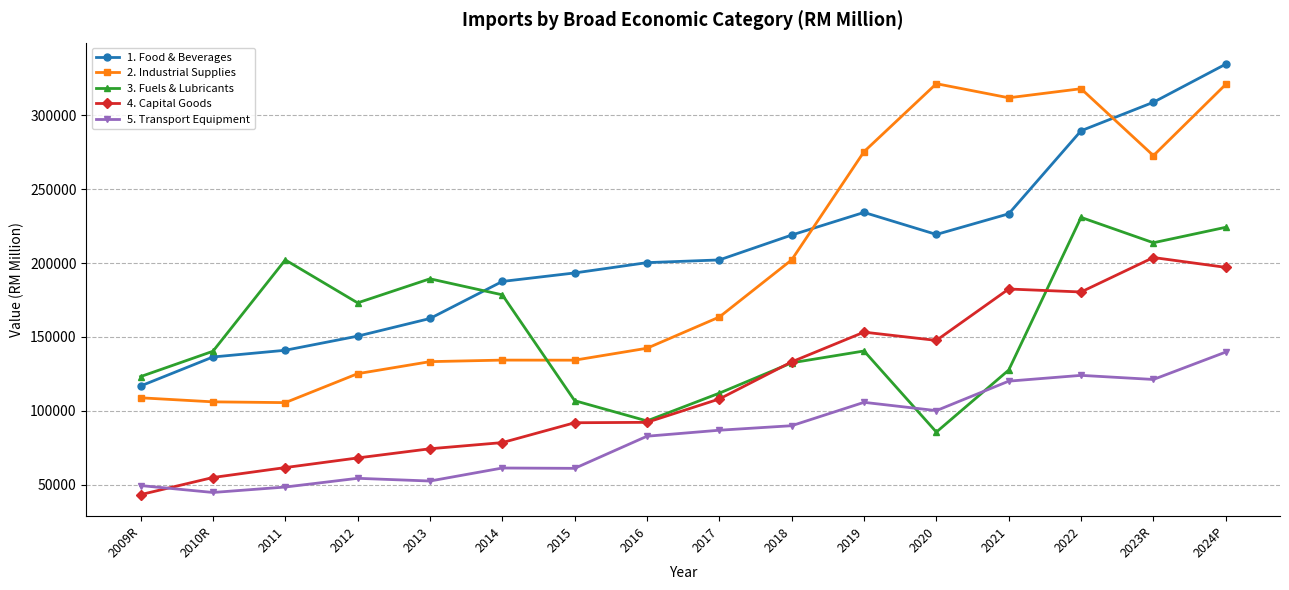

How many lines are shown in the chart?

5